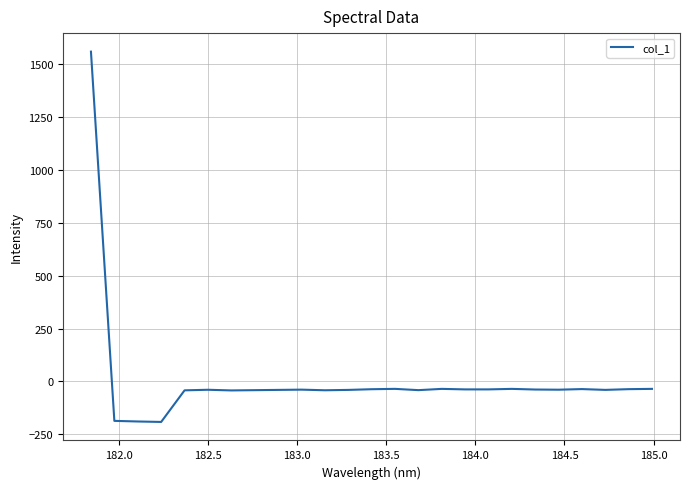

What is the difference between the maximum and minimum values?

1748.7